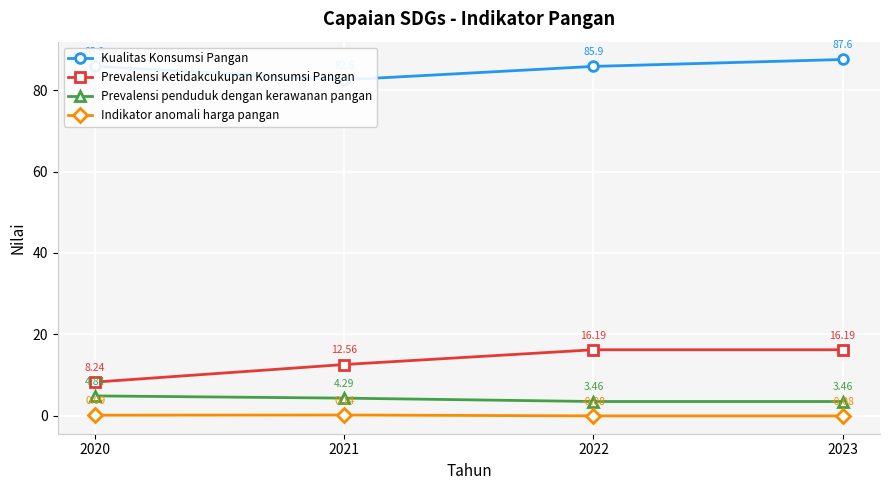

Where is Prevalensi penduduk dengan kerawanan pangan nearest to the value 4?

2021